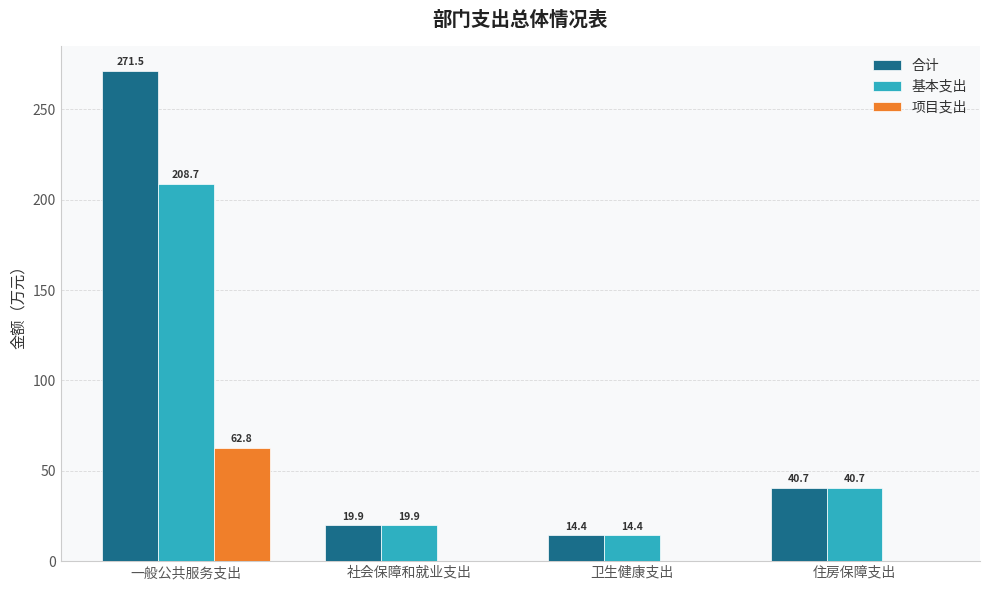

What is the sum of all 项目支出 values?

62.8